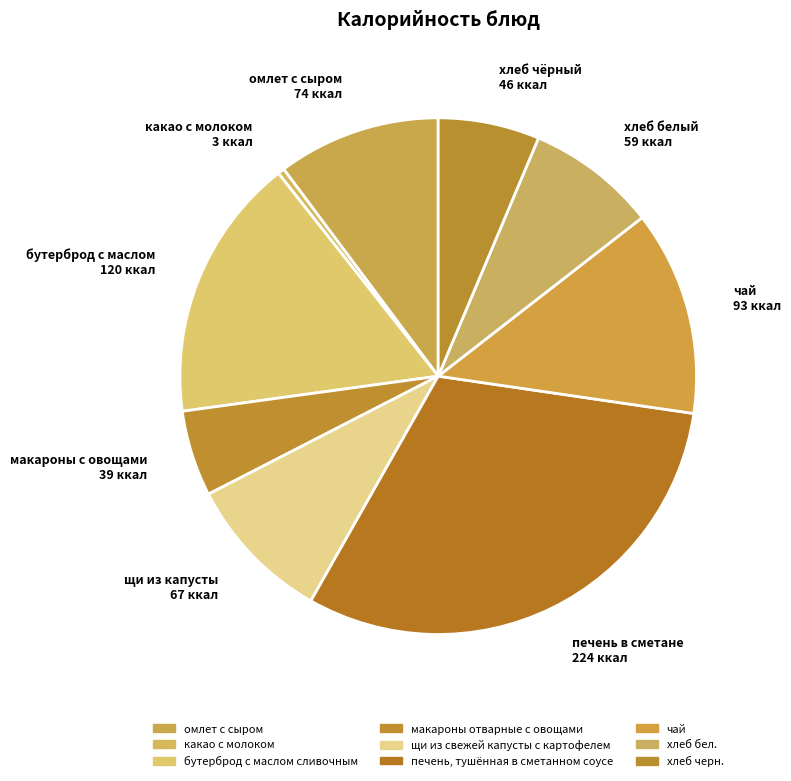

Is the sum of какао с молоком 3 ккал and печень в сметане 224 ккал greater than half?

No